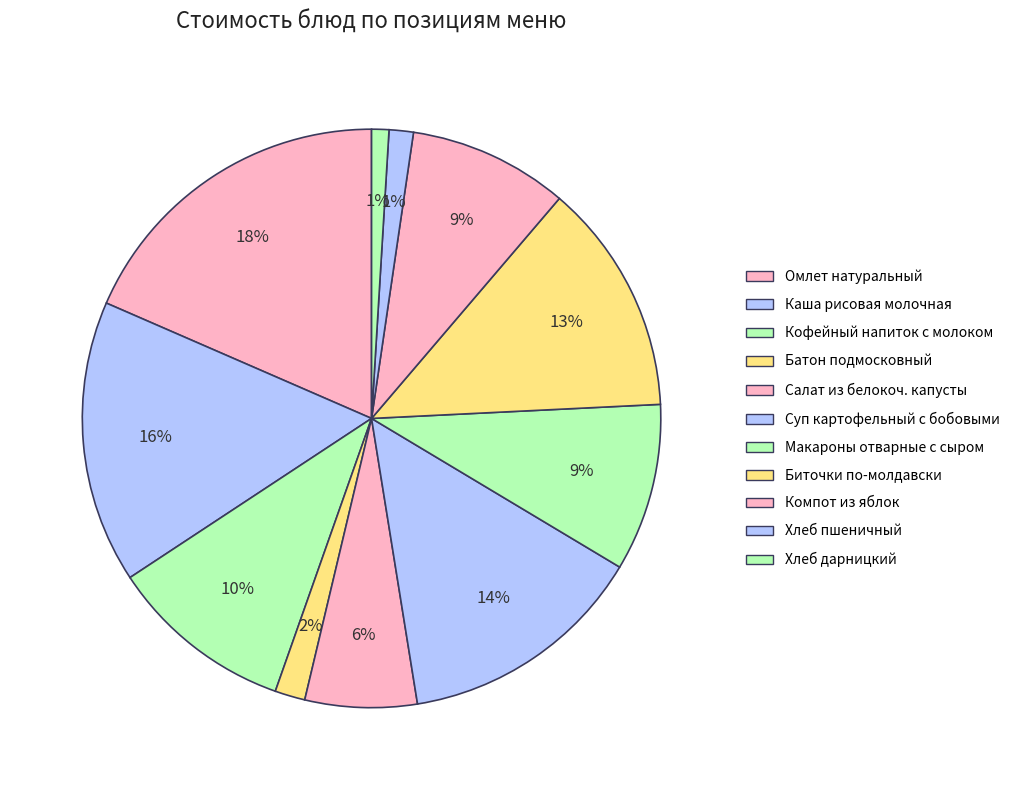

Does any single category account for the majority?

No